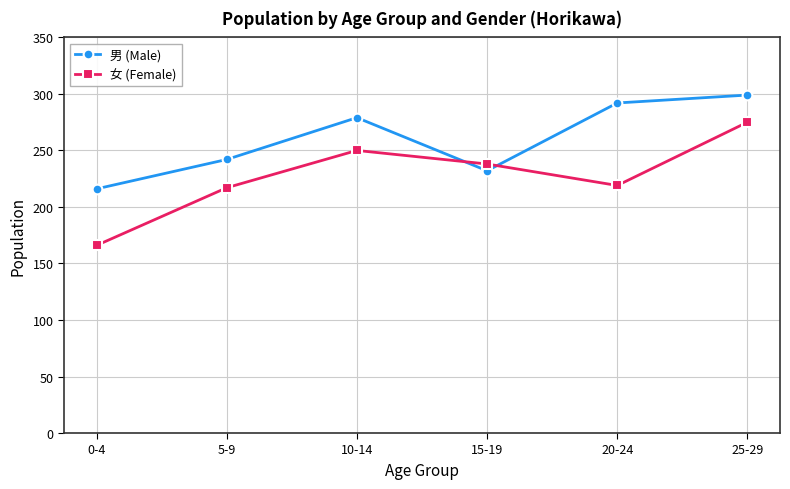

What is the difference between the maximum and minimum values in the 女 (Female) series?

109